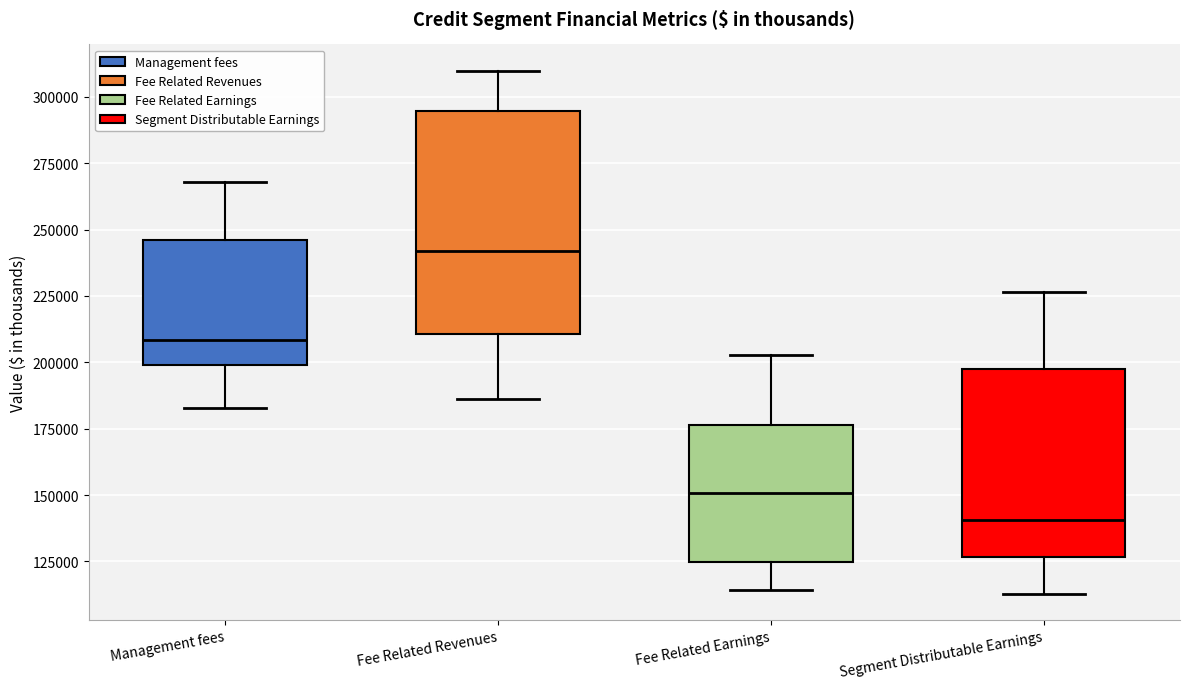

Which box is the tallest, from its lower edge to its upper edge?

Fee Related Revenues